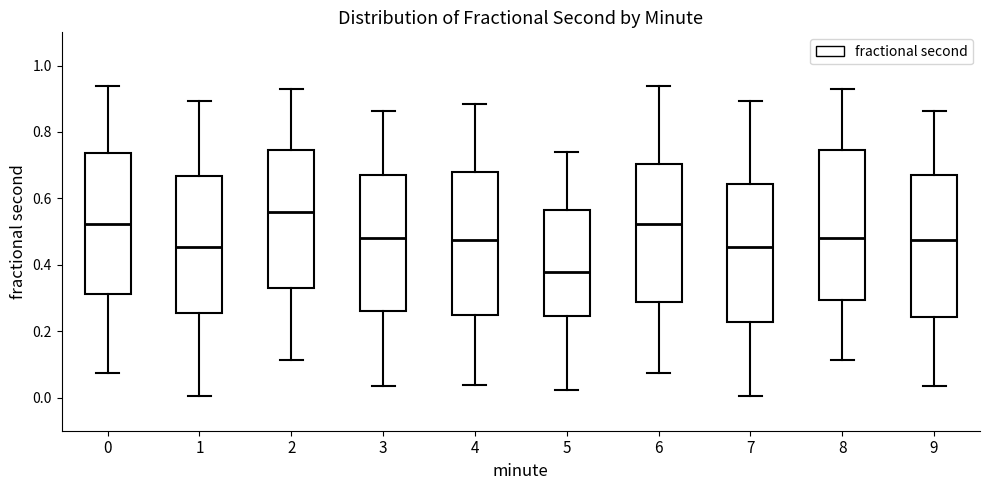

Reading left to right, read every box against the y-axis: the position of its median line, the range the box covers, and the ends of its whiskers. The values are not printed on the chart, so give them approximately, as read against the axis.

0: median 0.52, box 0.32 to 0.74, whiskers 0.08 to 0.94
1: median 0.46, box 0.26 to 0.66, whiskers 0.00 to 0.90
2: median 0.56, box 0.32 to 0.74, whiskers 0.12 to 0.92
3: median 0.48, box 0.26 to 0.68, whiskers 0.04 to 0.86
4: median 0.48, box 0.24 to 0.68, whiskers 0.04 to 0.88
5: median 0.38, box 0.24 to 0.56, whiskers 0.02 to 0.74
6: median 0.52, box 0.28 to 0.70, whiskers 0.08 to 0.94
7: median 0.46, box 0.22 to 0.64, whiskers 0.00 to 0.90
8: median 0.48, box 0.30 to 0.74, whiskers 0.12 to 0.92
9: median 0.48, box 0.24 to 0.68, whiskers 0.04 to 0.86